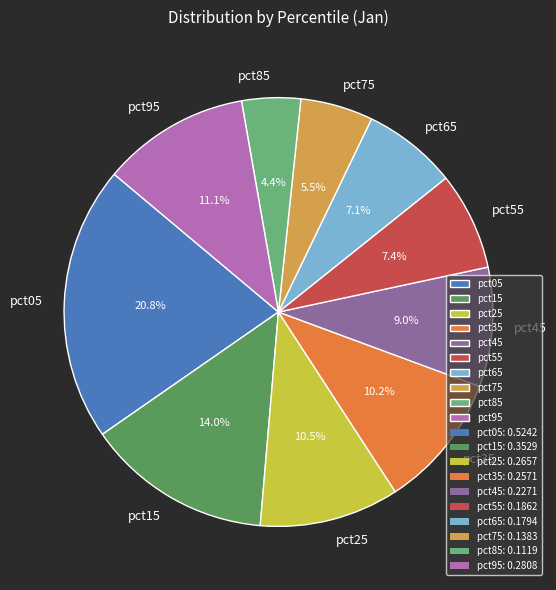

Do pct45 and pct05 together represent more than half of the pie?

No